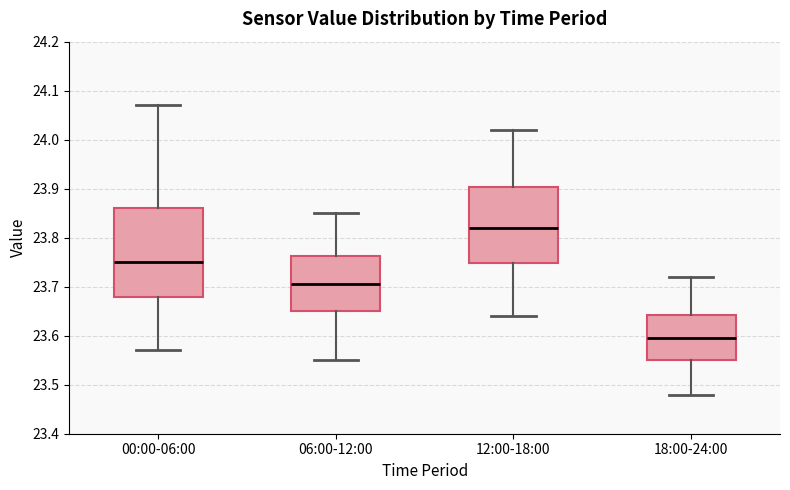

Reading left to right, read every box against the y-axis: the position of its median line, the range the box covers, and the ends of its whiskers. The values are not printed on the chart, so give them approximately, as read against the axis.

00:00-06:00: median 23.75, box 23.68 to 23.86, whiskers 23.57 to 24.07
06:00-12:00: median 23.71, box 23.65 to 23.76, whiskers 23.55 to 23.85
12:00-18:00: median 23.82, box 23.75 to 23.90, whiskers 23.64 to 24.02
18:00-24:00: median 23.60, box 23.55 to 23.64, whiskers 23.48 to 23.72